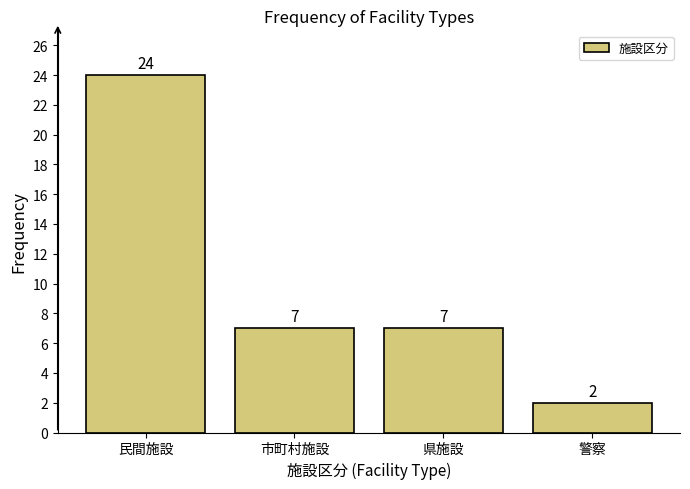

Reading left to right, transcribe all the data shown in this chart.

24	7	7	2